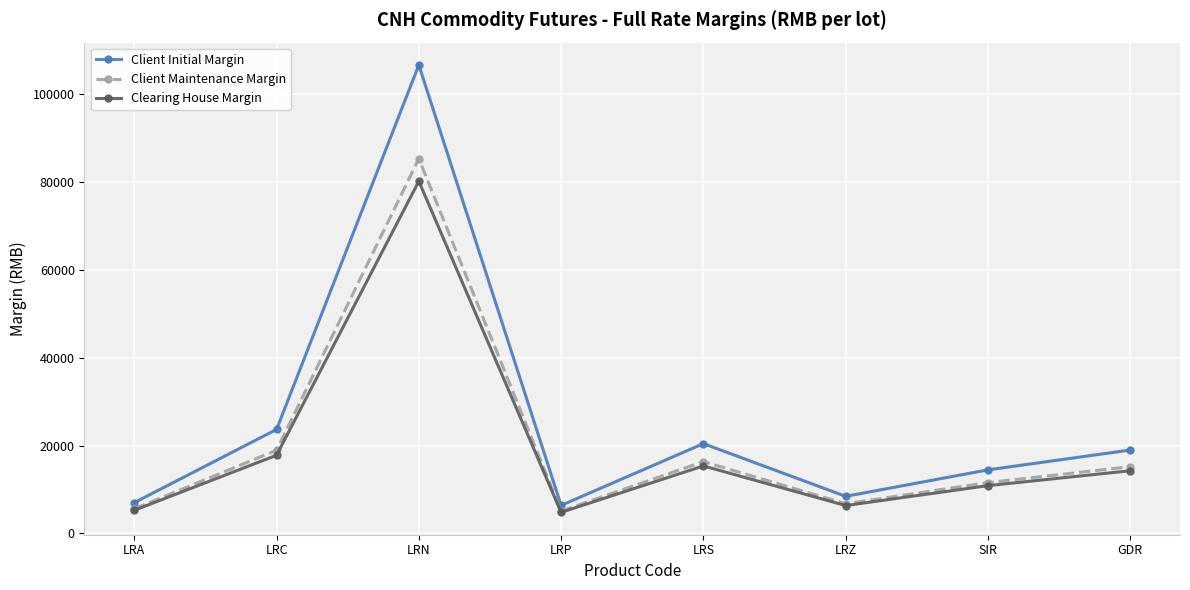

Between LRC and LRP, which series saw the biggest shift?

Client Initial Margin